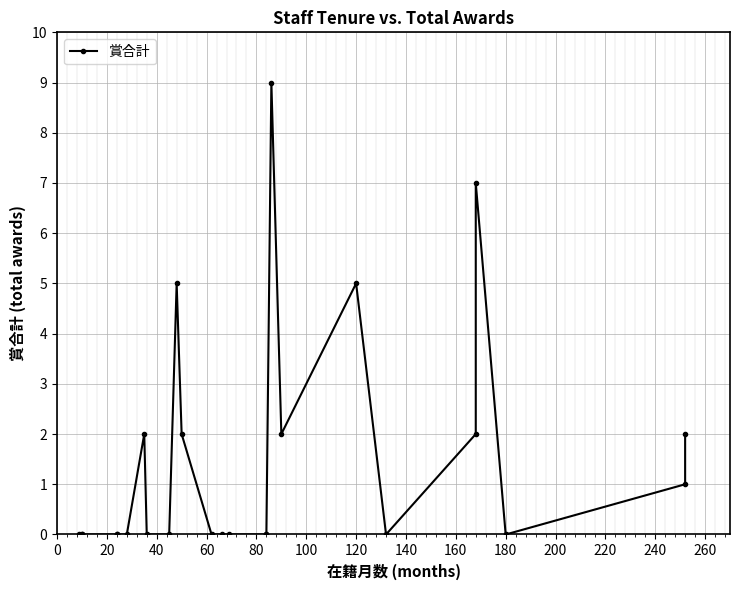

How many positive values are there?

10